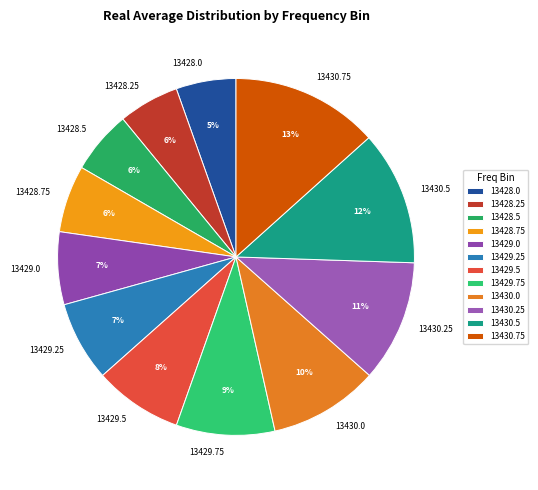

To the nearest percent, what is the combined percentage of 13430.25 and 13429.75?

20%